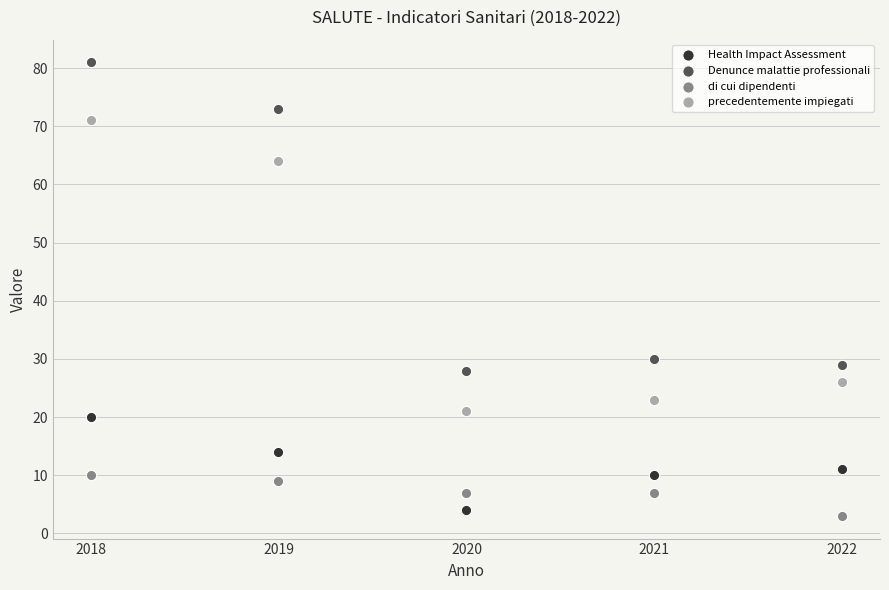

Which series reaches the minimum Y coordinate?

di cui dipendenti